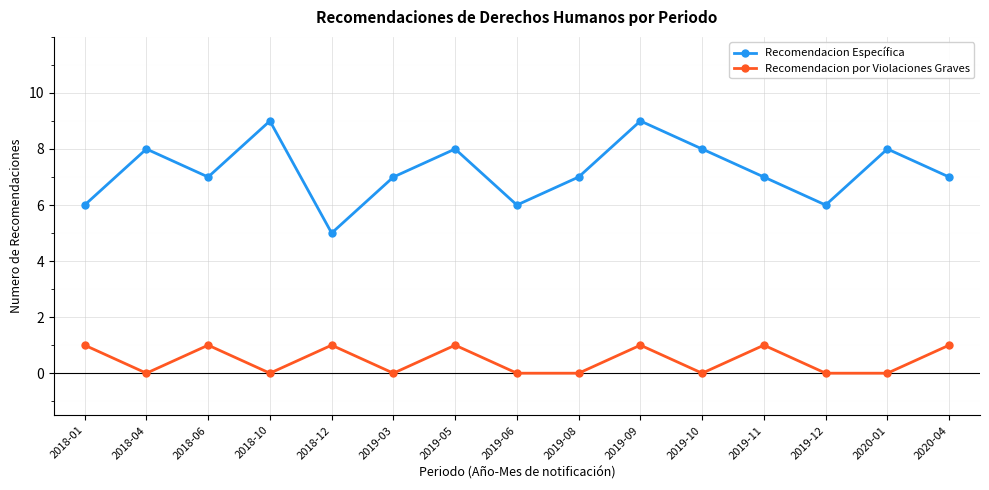

Count the number of data series in this chart.

2